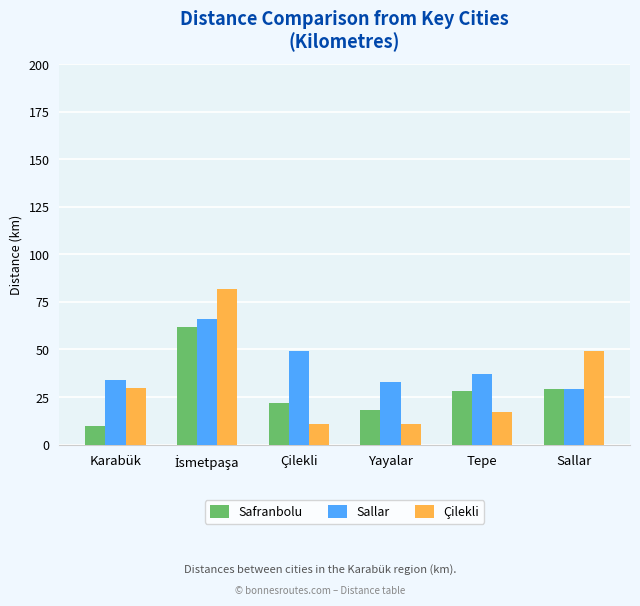

Where is Çilekli nearest to the value 46?

Sallar